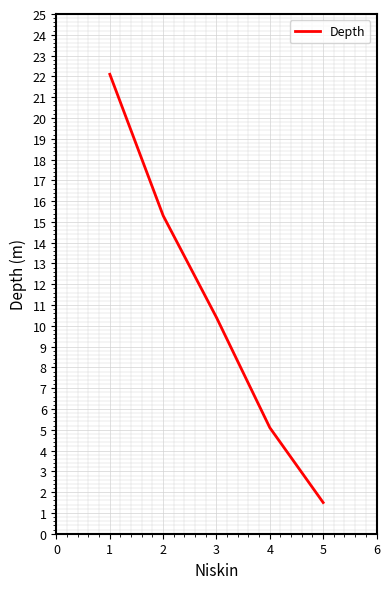

Does the chart display data point markers on the line(s)?

No